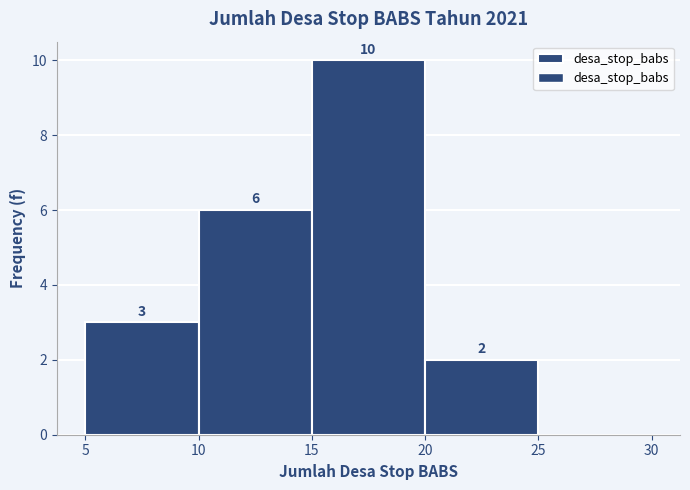

Which range on the x-axis has the tallest bar?

15 to 20